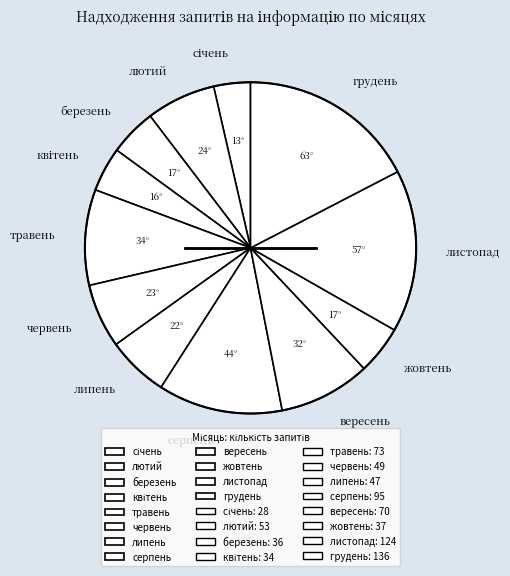

Which has a higher value, травень or березень?

травень